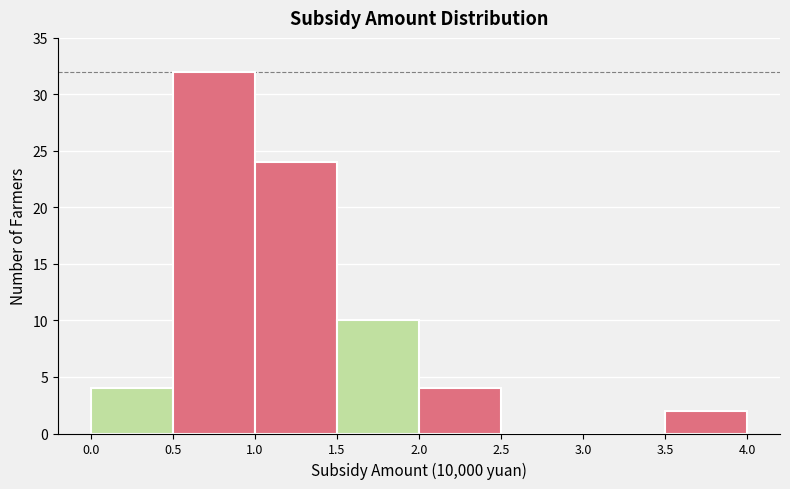

Over which range of the x-axis is the bar tallest?

0.5 to 1.0